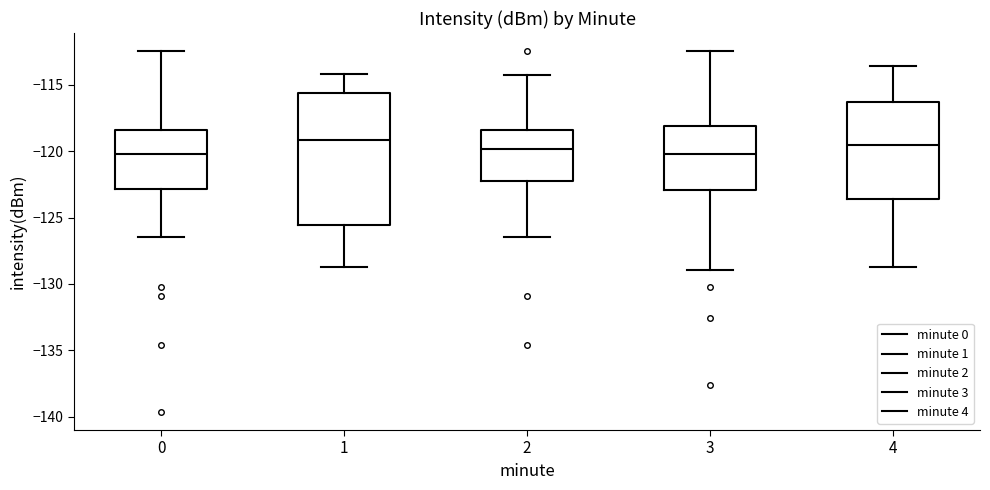

Reading left to right, read every box against the y-axis: the position of its median line, the range the box covers, and the ends of its whiskers. The values are not printed on the chart, so give them approximately, as read against the axis.

0: median -120.0, box -123.0 to -118.5, whiskers -126.5 to -112.5
1: median -119.0, box -125.5 to -115.5, whiskers -128.5 to -114.0
2: median -120.0, box -122.5 to -118.5, whiskers -126.5 to -114.0
3: median -120.0, box -123.0 to -118.0, whiskers -129.0 to -112.5
4: median -119.5, box -123.5 to -116.5, whiskers -128.5 to -113.5